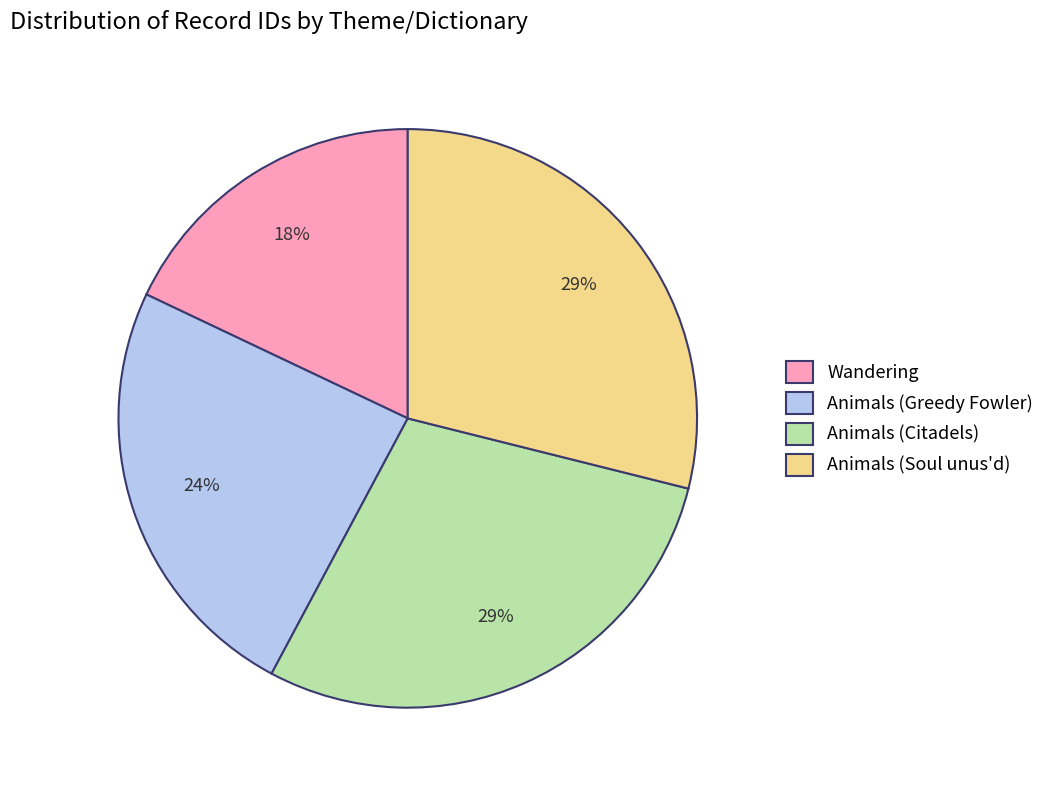

Is the sum of Wandering and Animals (Soul unus'd) greater than half?

No